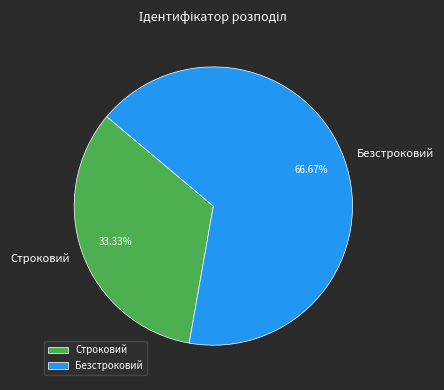

How much of the chart is everything except Строковий?

66.7%